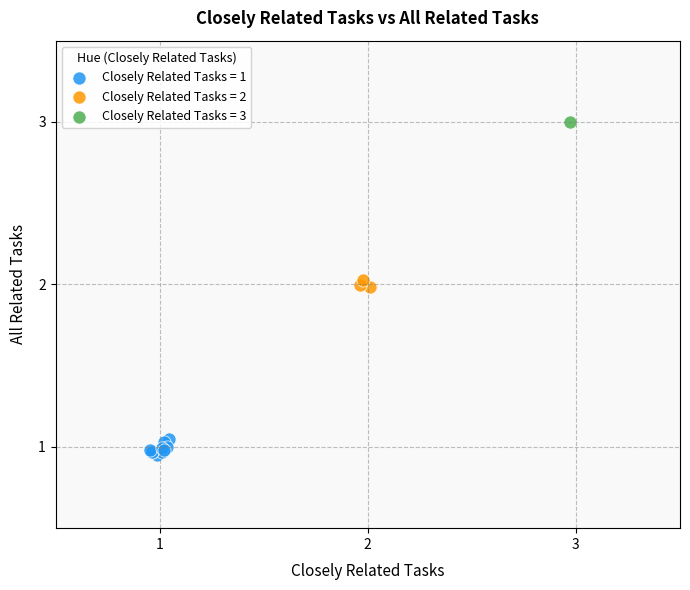

Which series contains the lowest Y value?

Closely Related Tasks = 1